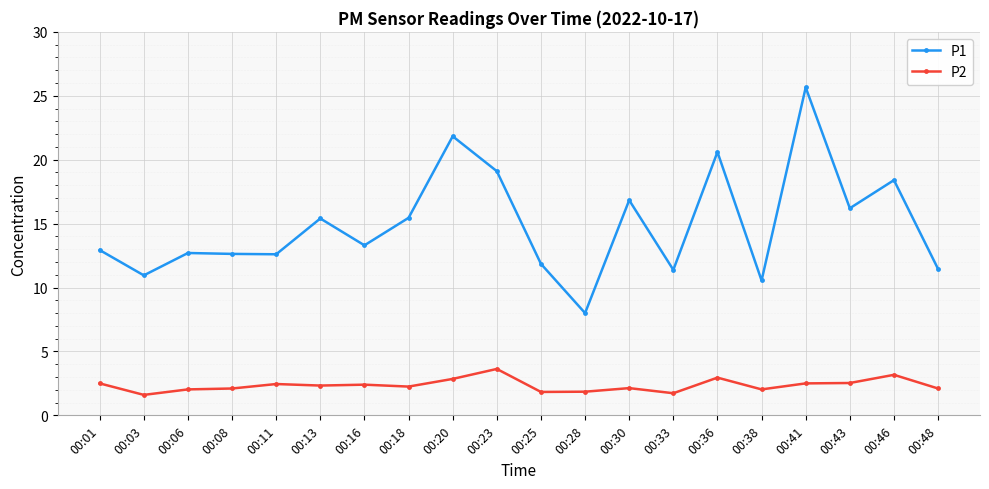

True or false: P1 has more than 0 points higher than both neighbors.

True